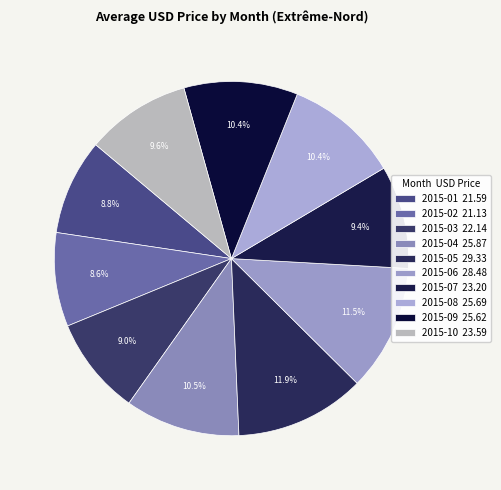

Which category has the biggest portion of the pie?

2015-05